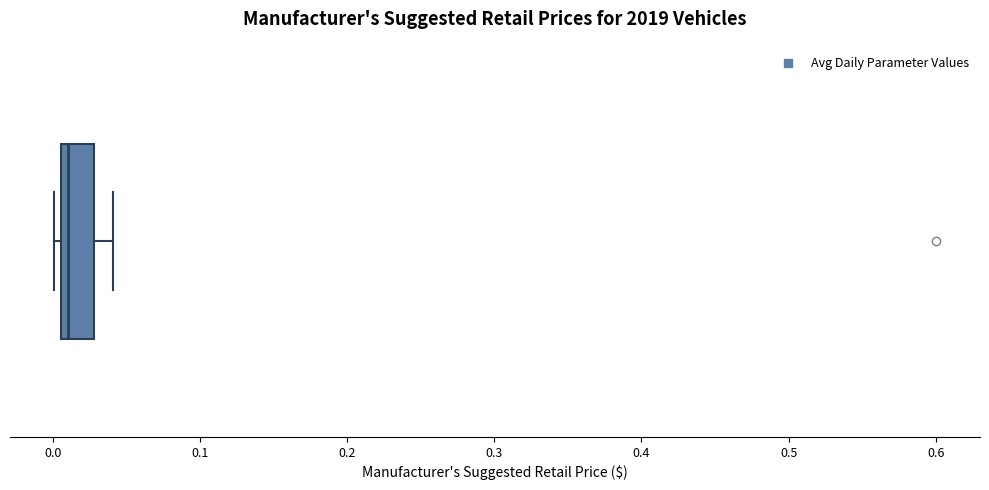

Where is the left edge of the box on the x-axis? The values are not printed on the chart, so give them approximately, as read against the axis.

0.01